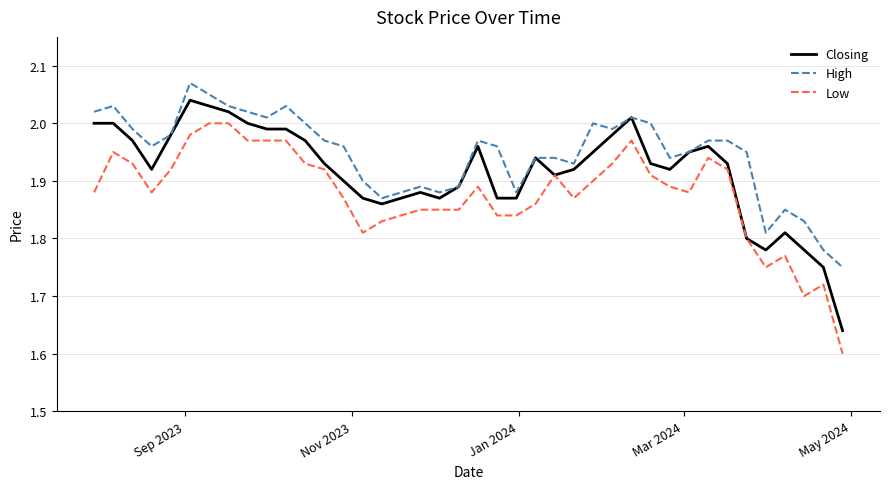

Which series has the largest total across all categories?

High